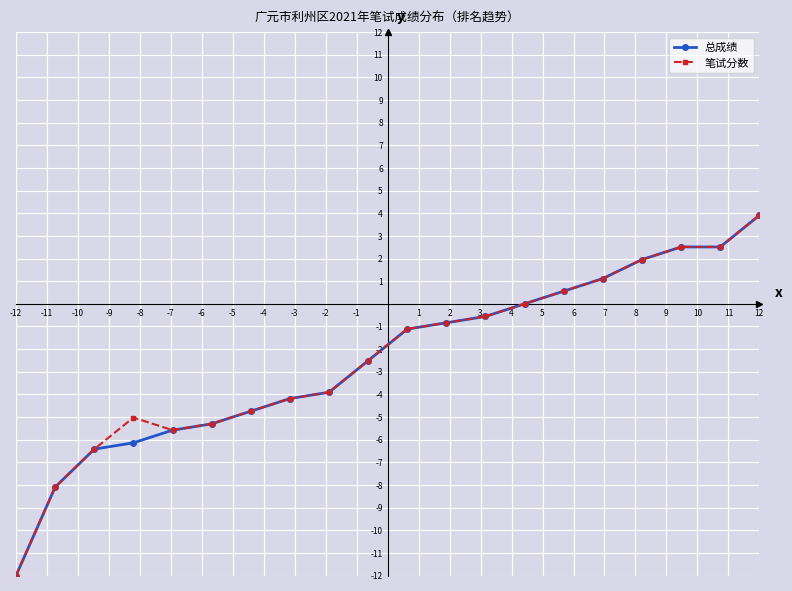

True or false: 笔试分数 has more than 0 interior local peaks.

True